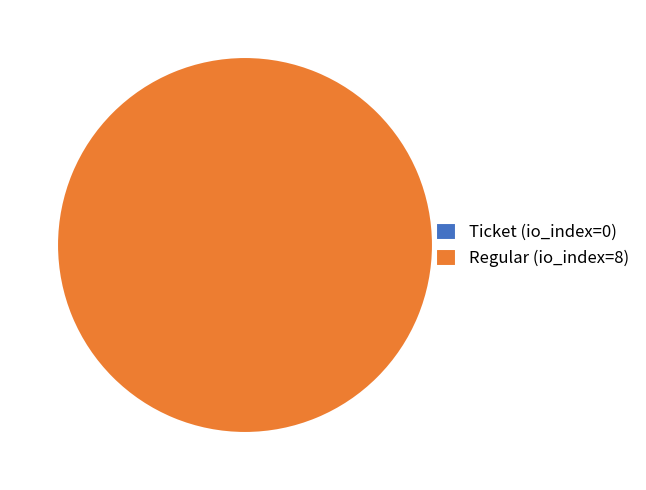

Between Ticket (io_index=0) and Regular (io_index=8), which is larger?

Regular (io_index=8)